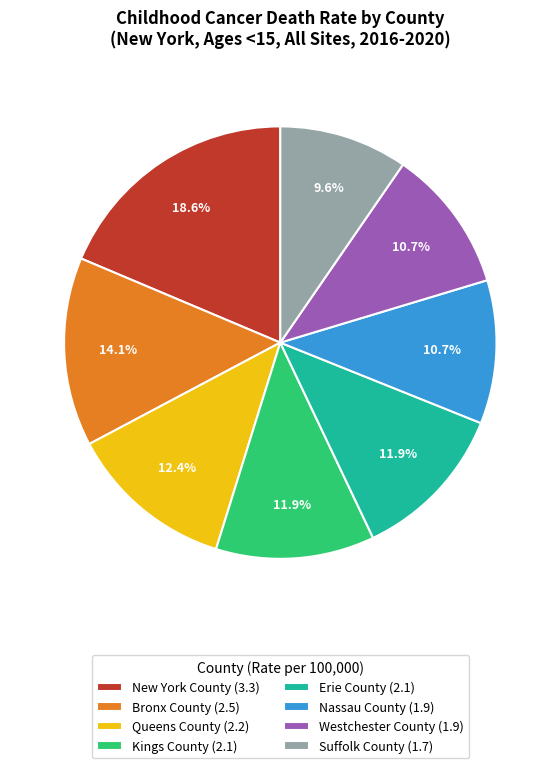

Which slice is the largest?

New York County